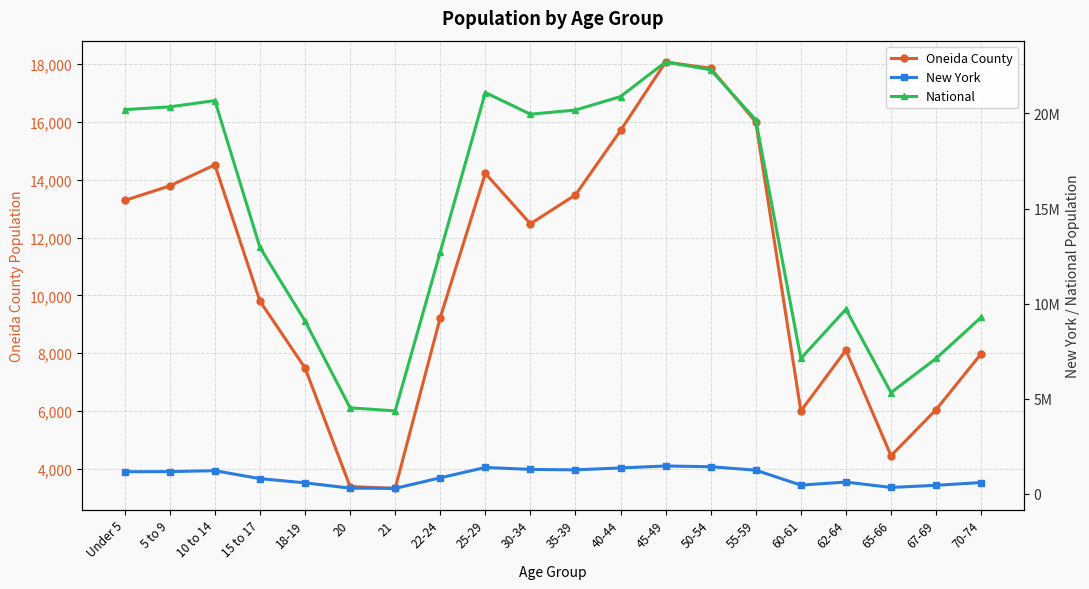

True or false: Oneida County and New York cross at least once.

False